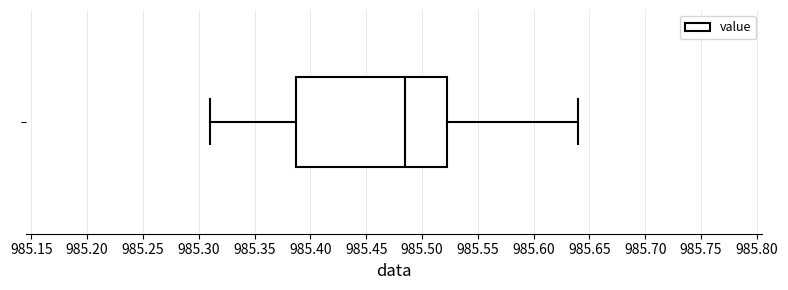

Where does the left whisker of the box end on the x-axis? The values are not printed on the chart, so give them approximately, as read against the axis.

985.310